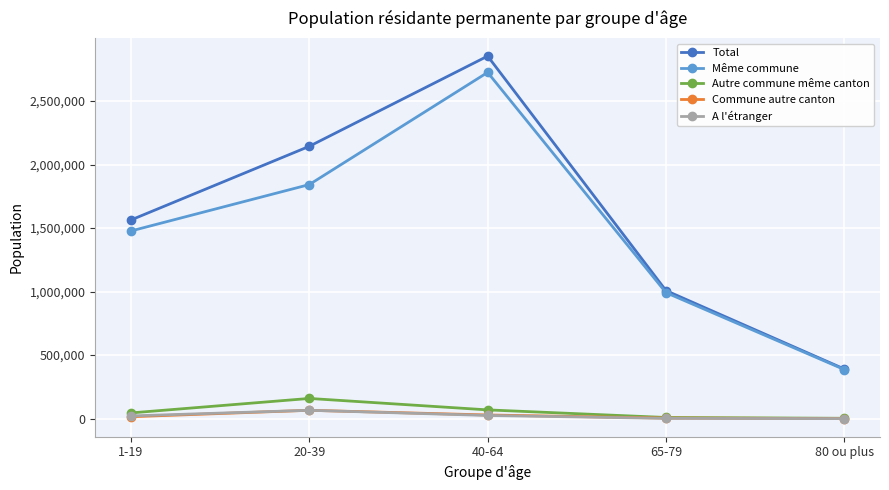

What is the greatest value displayed?

2853542